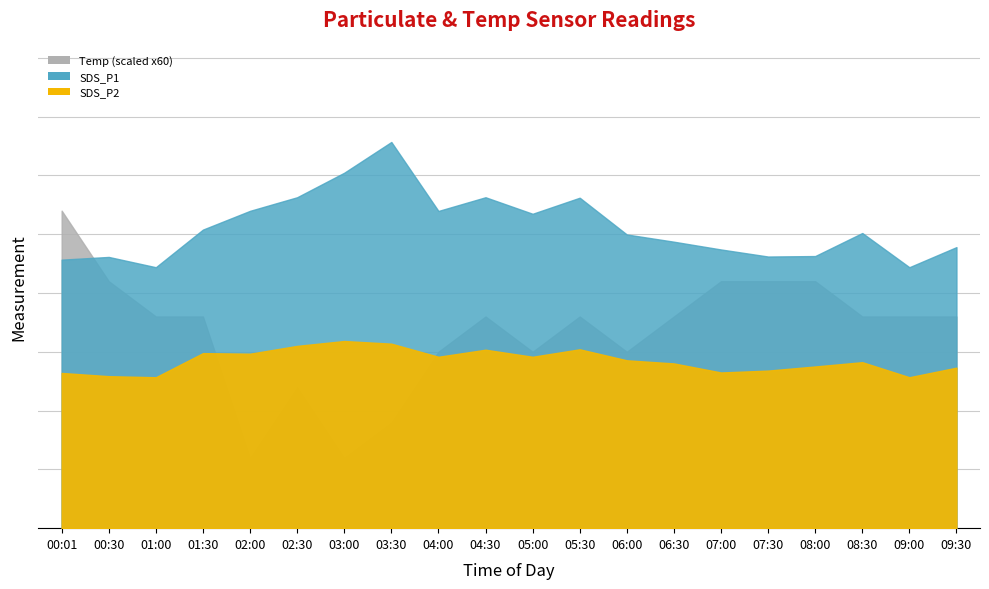

How many interior local peaks does the Temp series have?

3